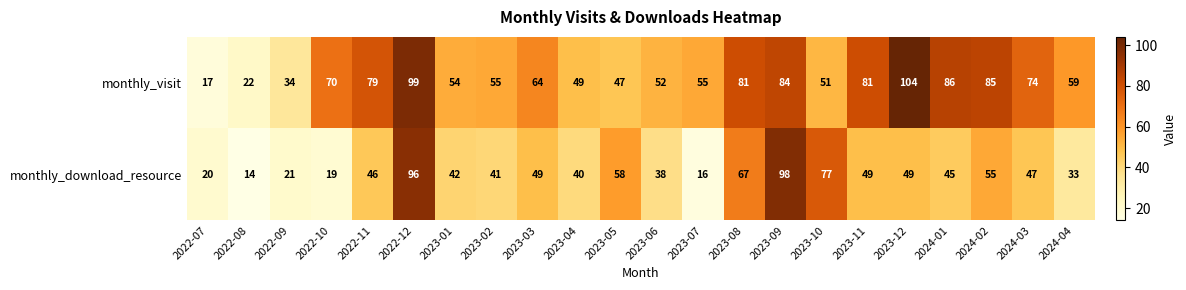

Rank the series at 2023-09 from highest to lowest value.

monthly_download_resource, monthly_visit